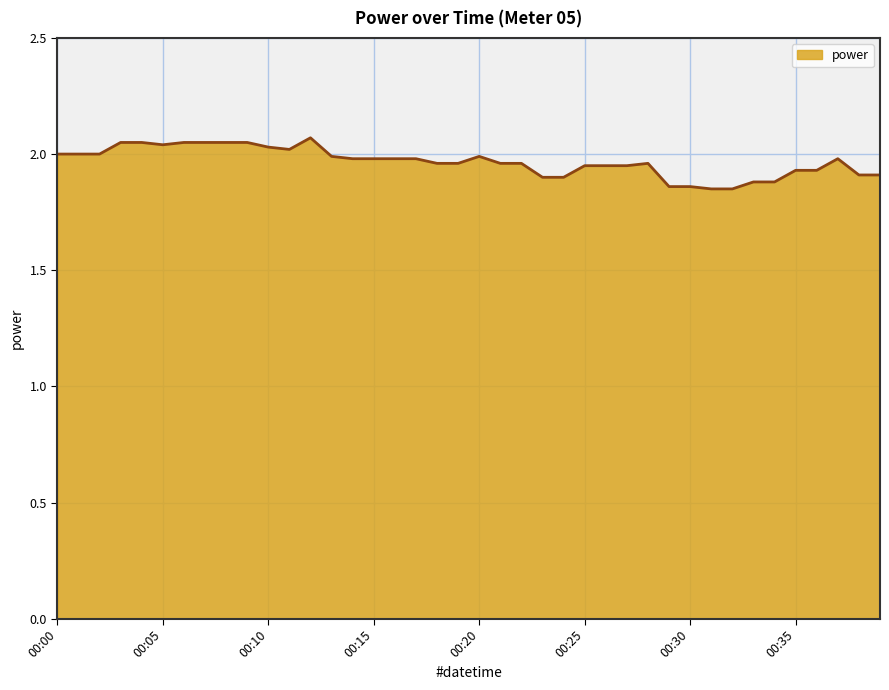

Reading right to left, transcribe all the data shown in this chart.

00:39=1.9	00:38=1.9	00:37=2.0	00:36=1.9	00:35=1.9	00:34=1.9	00:33=1.9	00:32=1.9	00:31=1.9	00:30=1.9	00:29=1.9	00:28=2.0	00:27=1.9	00:26=1.9	00:25=1.9	00:24=1.9	00:23=1.9	00:22=2.0	00:21=2.0	00:20=2.0	00:19=2.0	00:18=2.0	00:17=2.0	00:16=2.0	00:15=2.0	00:14=2.0	00:13=2.0	00:12=2.1	00:11=2.0	00:10=2.0	00:09=2.0	00:08=2.0	00:07=2.0	00:06=2.0	00:05=2.0	00:04=2.0	00:03=2.0	00:02=2.0	00:01=2.0	00:00=2.0